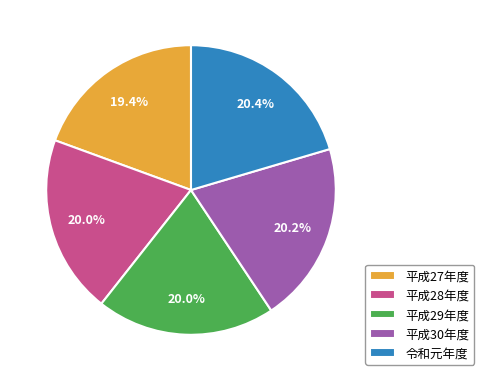

Approximately how many times larger is the value at 平成27年度 compared to 平成29年度?

1.0